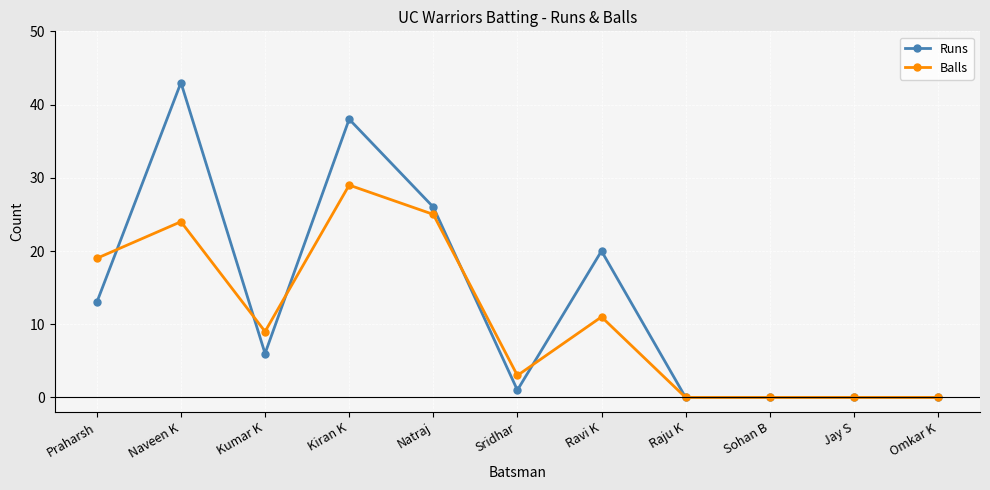

Rank the series by their maximum value, from lowest to highest.

Balls, Runs